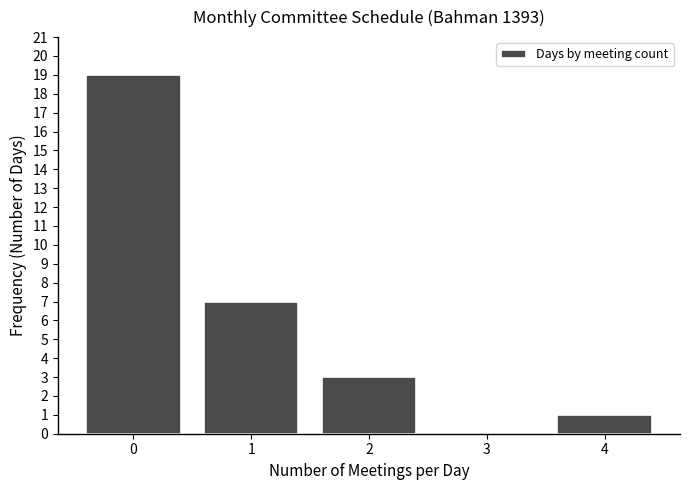

Reading left to right, transcribe all the data shown in this chart.

0=19	1=7	2=3	3=0	4=1